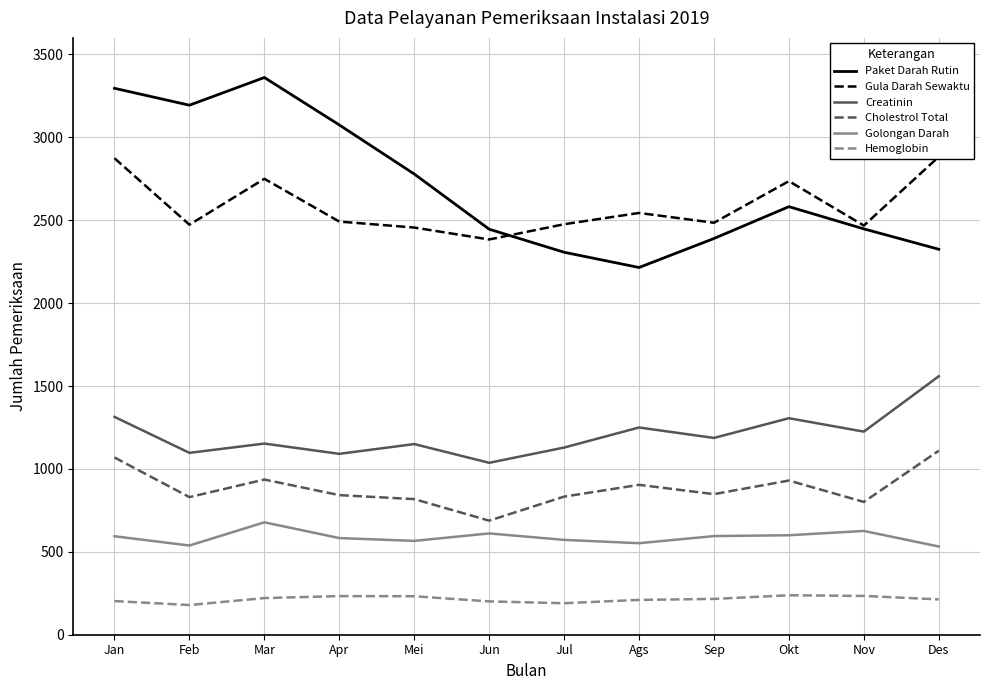

At which category is the sum across all series the highest?

Jan